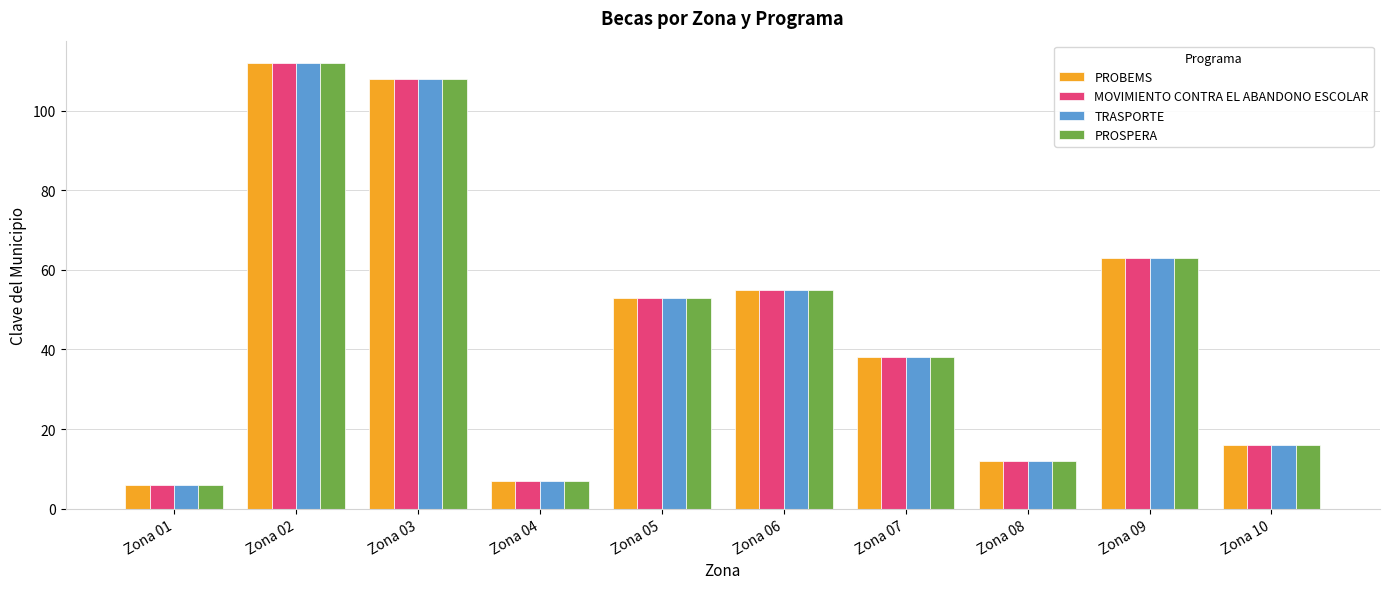

List the labels in order of PROBEMS value, largest first.

Zona 02, Zona 03, Zona 09, Zona 06, Zona 05, Zona 07, Zona 10, Zona 08, Zona 04, Zona 01